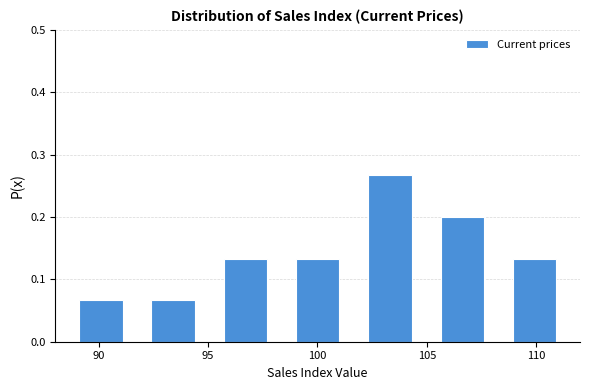

What is the height of the bar covering 92.0 to 95.0 on the x-axis? Neither the bar edges nor the heights are printed on the chart, so give them approximately, as read against the axes.

0.07